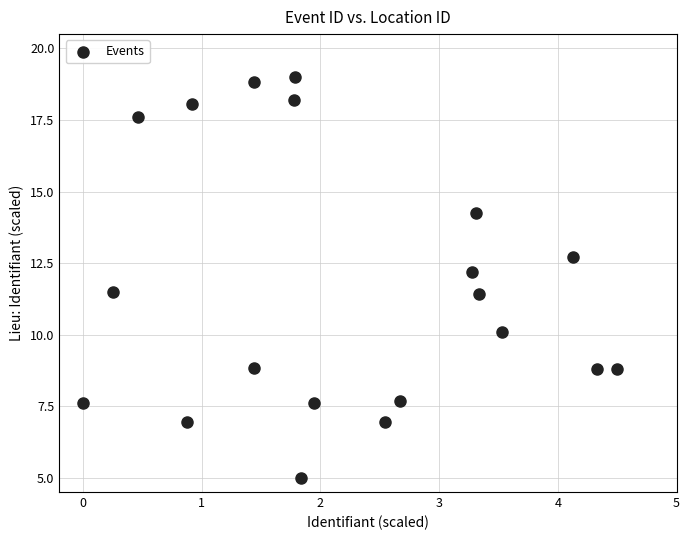

What Y value in the scatter plot is closest to 12?

12.2